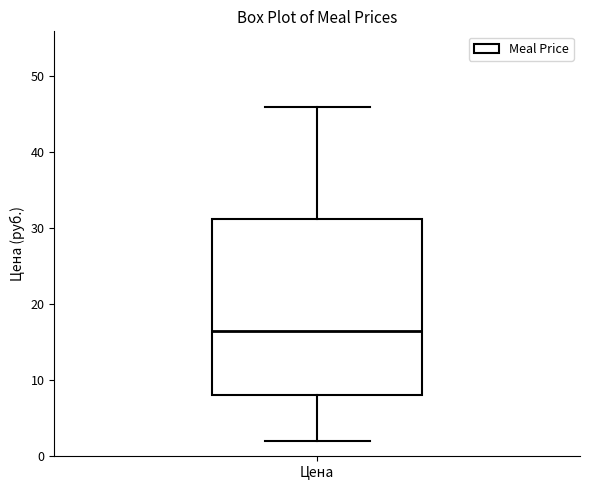

Transcribe this box plot: give where the median line is, the range the box spans, and where the two whiskers end, as read against the y-axis. The values are not printed on the chart, so give them approximately, as read against the axis.

median 16, box 8 to 31, whiskers 2 to 46